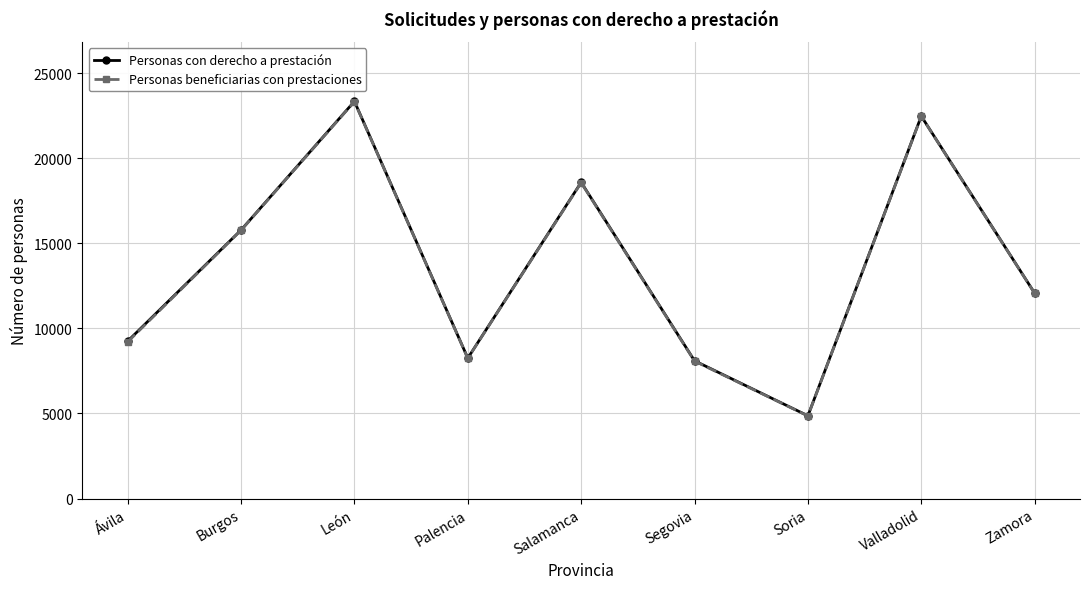

Which series has the largest range (max minus min)?

Personas con derecho a prestación